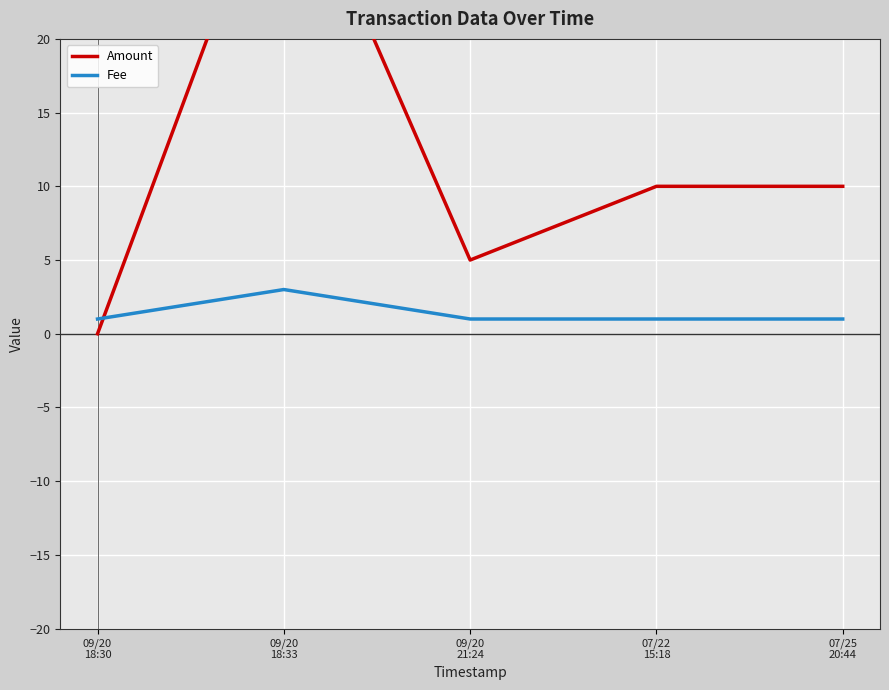

Which series has the largest range (max minus min)?

Amount